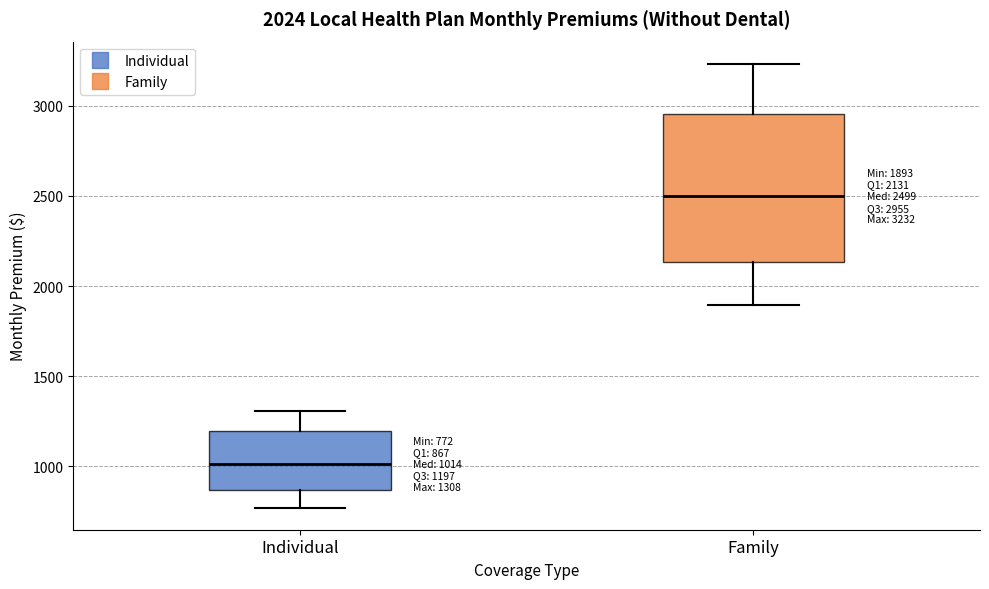

Which box is the tallest, from its lower edge to its upper edge?

Family